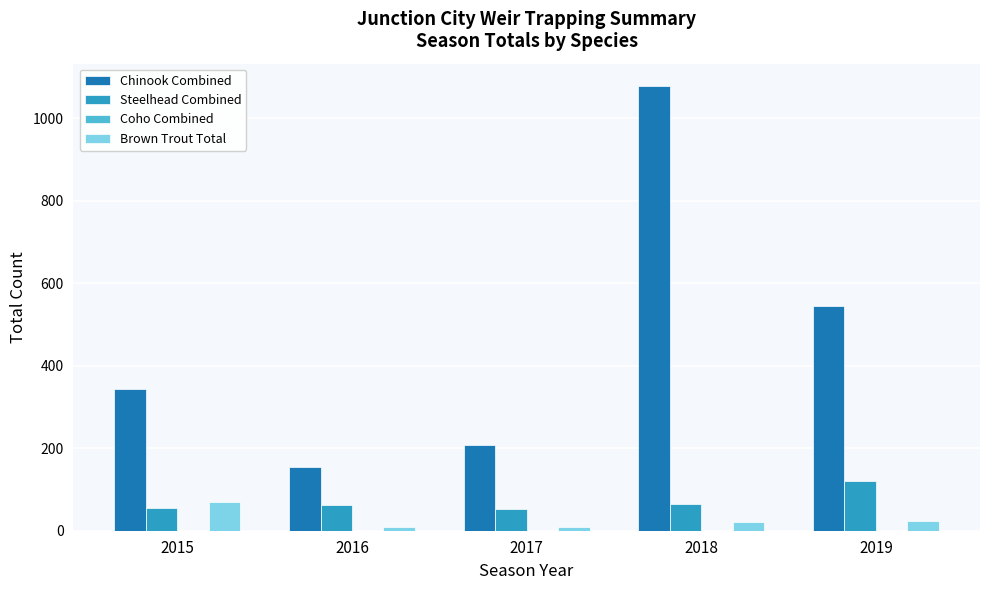

How many data points does each series have?

5